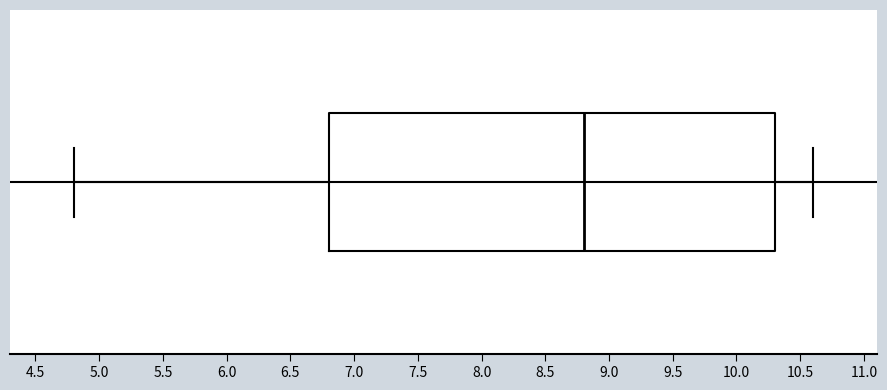

Transcribe this box plot: give where the median line is, the range the box spans, and where the two whiskers end, as read against the x-axis. The values are not printed on the chart, so give them approximately, as read against the axis.

median 8.8, box 6.8 to 10.3, whiskers 4.8 to 10.6